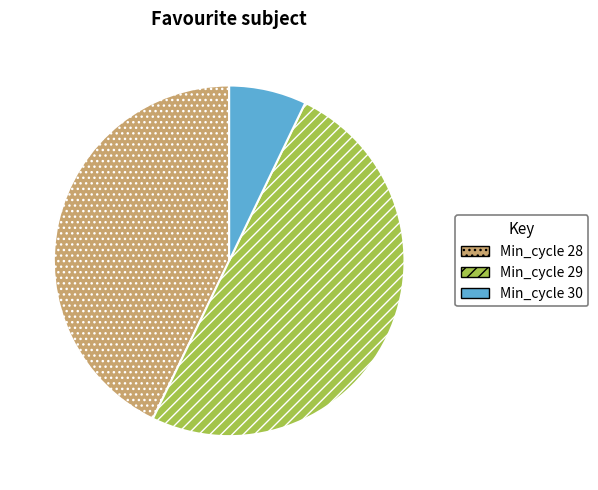

Which slice is the smallest?

Min_cycle 30